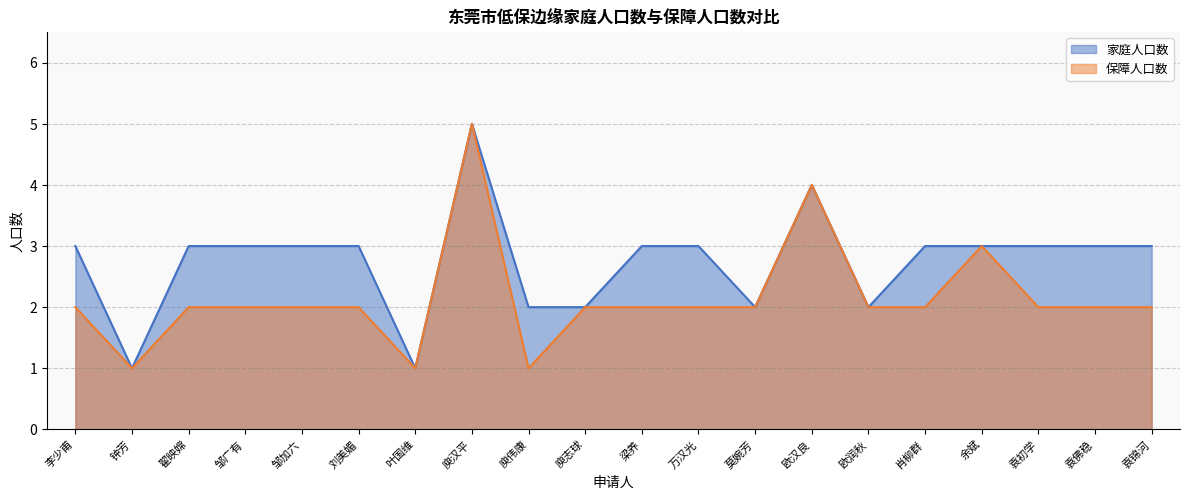

What is the lowest value of the 保障人口数 series?

1